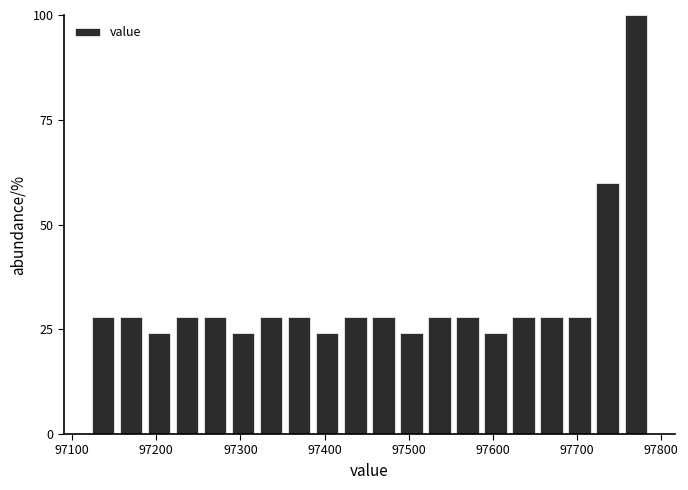

Read against the x-axis, roughly where is the centre of the tallest bar?

97770